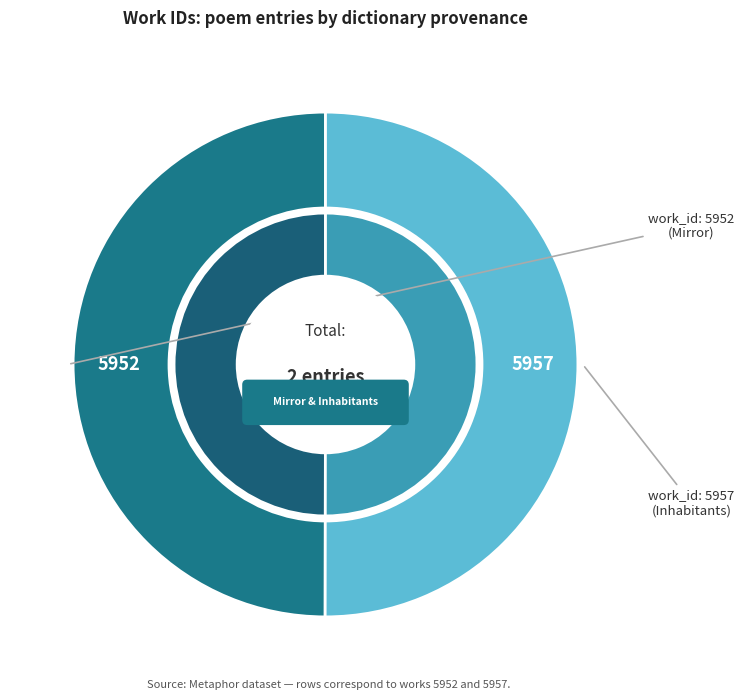

Combined, do work_id: 5952 and work_id: 5957 account for over 50%?

Yes